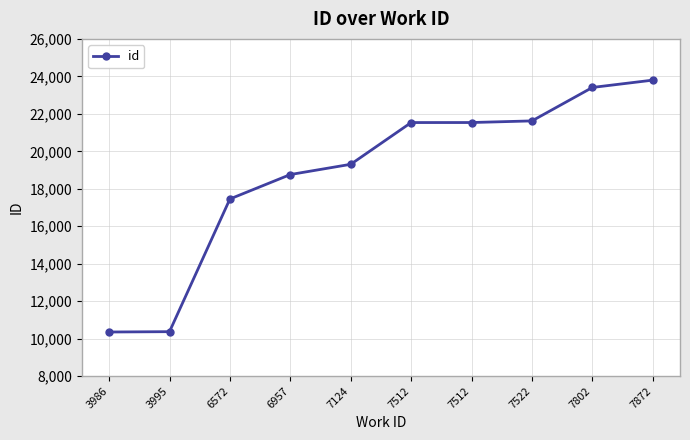

Is it true that the value at 6957 is 18760?

True